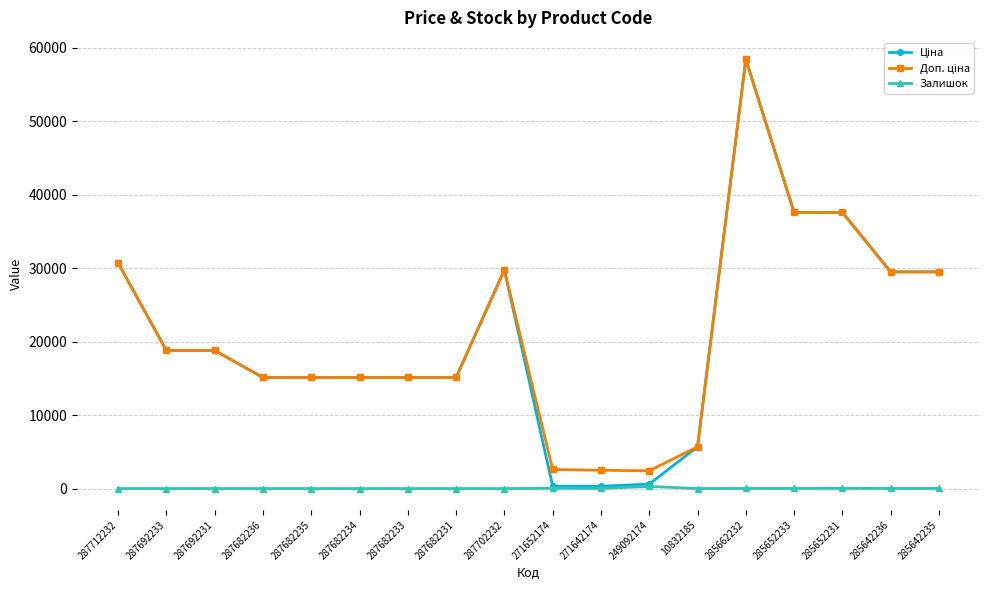

True or false: Залишок has a value of 0.0 at 287712232.

True